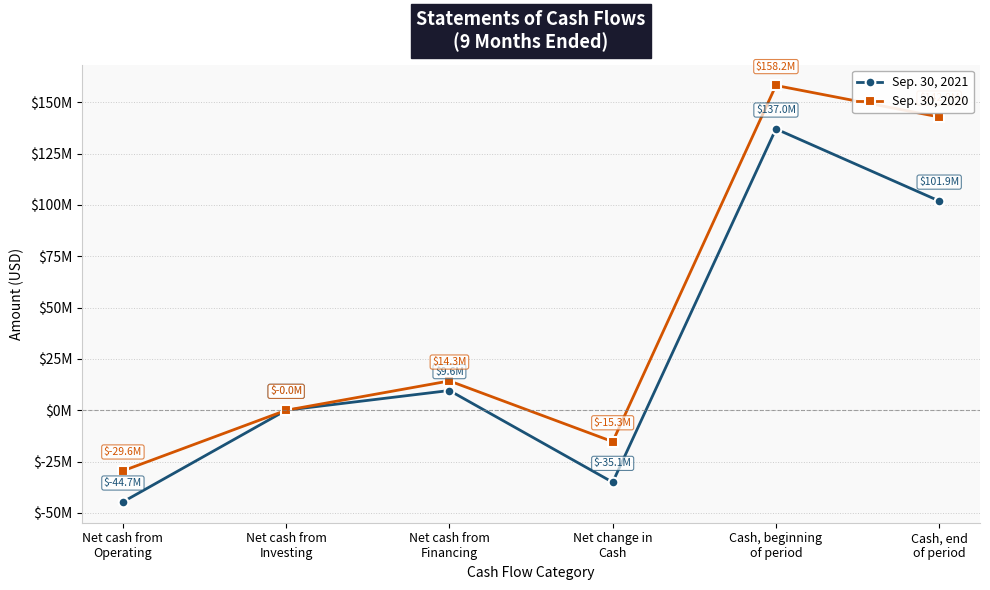

Is this an area chart (filled region under the line)?

No